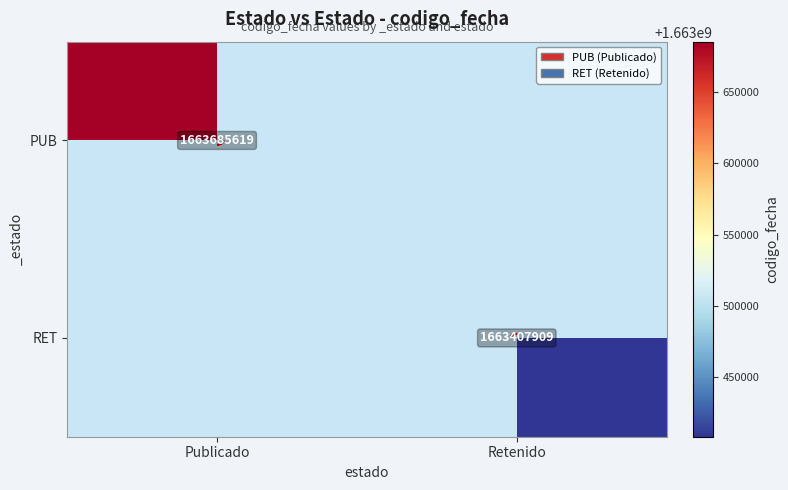

Between Publicado and Retenido, which is larger?

Publicado